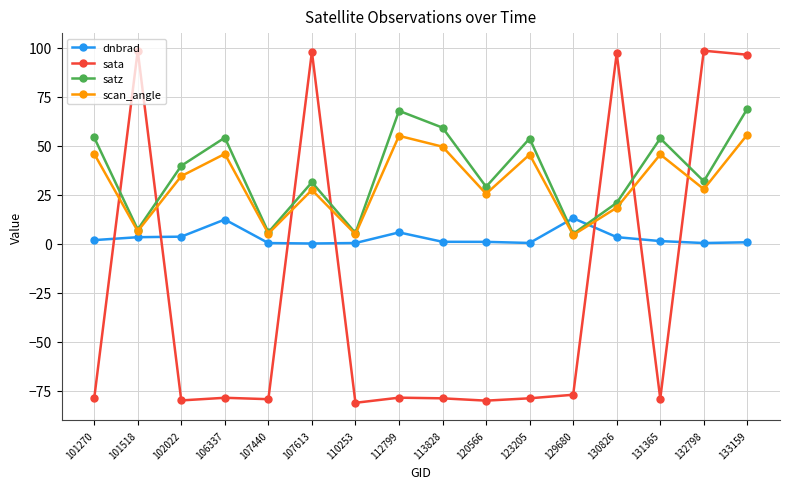

What is the difference between the highest and lowest values at 106337?

132.8